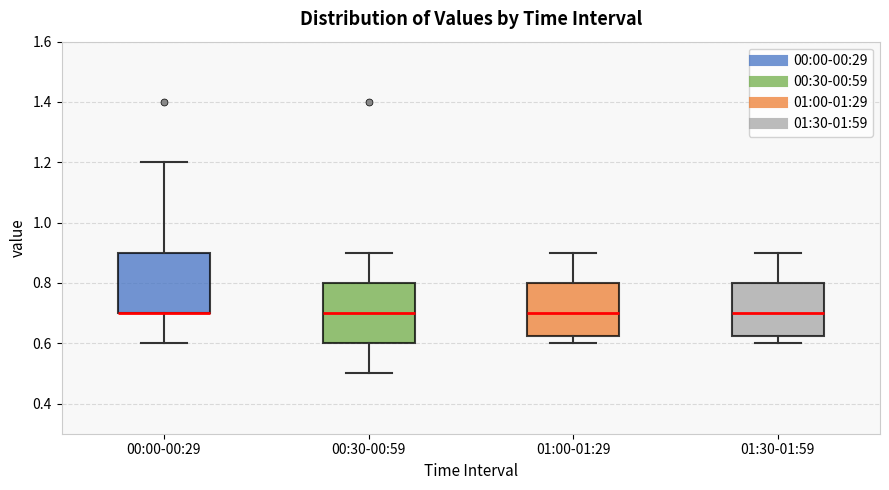

Reading left to right, transcribe this box plot: for each box, give where its median line is, the range the box spans, and where its two whiskers end, as read against the y-axis. The values are not printed on the chart, so give them approximately, as read against the axis.

00:00-00:29: median 0.70 (drawn on the box's lower edge), box 0.70 to 0.90, whiskers 0.60 to 1.20
00:30-00:59: median 0.70, box 0.60 to 0.80, whiskers 0.50 to 0.90
01:00-01:29: median 0.70, box 0.62 to 0.80, whiskers 0.60 to 0.90
01:30-01:59: median 0.70, box 0.62 to 0.80, whiskers 0.60 to 0.90